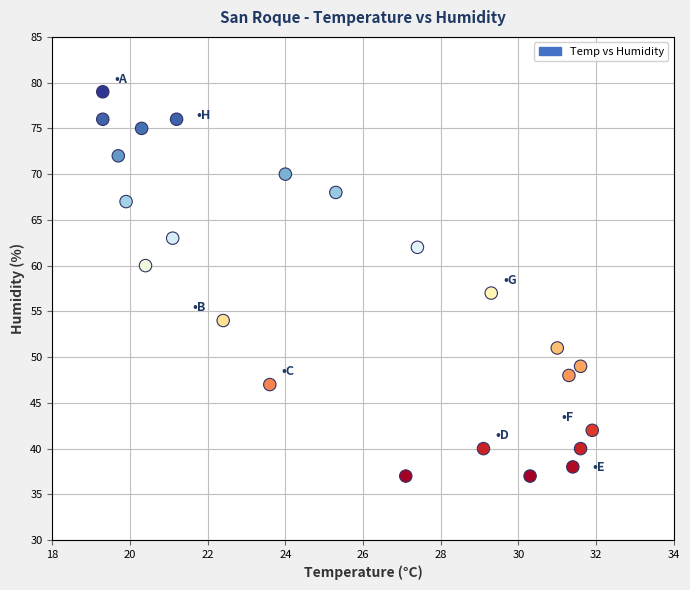

What Y value in the scatter plot is closest to 58?

57